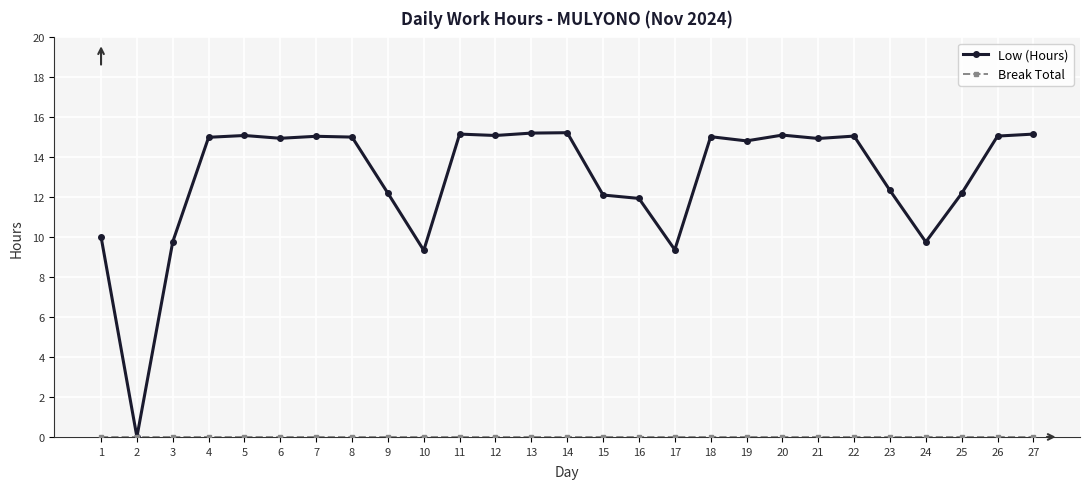

What is the highest value of the Low (Hours) series?

15.2